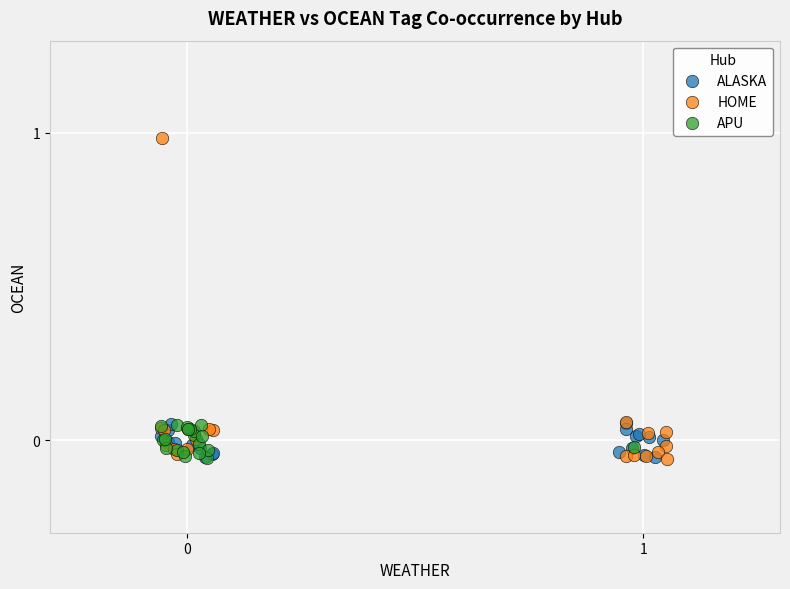

What are all the series names shown in the legend?

ALASKA, HOME, APU